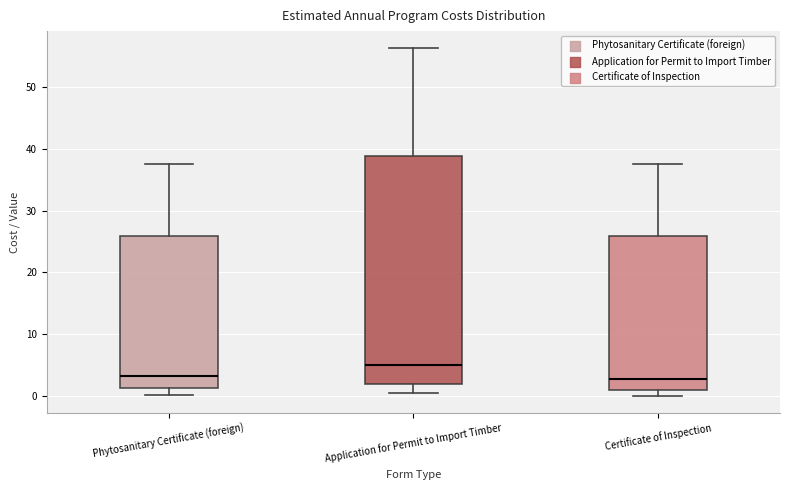

Reading left to right, transcribe this box plot: for each box, give where its median line is, the range the box spans, and where its two whiskers end, as read against the y-axis. The values are not printed on the chart, so give them approximately, as read against the axis.

Phytosanitary Certificate (foreign): median 3, box 1 to 26, whiskers 0 to 38
Application for Permit to Import Timber: median 5, box 2 to 39, whiskers 1 to 56
Certificate of Inspection: median 3, box 1 to 26, whiskers 0 to 38